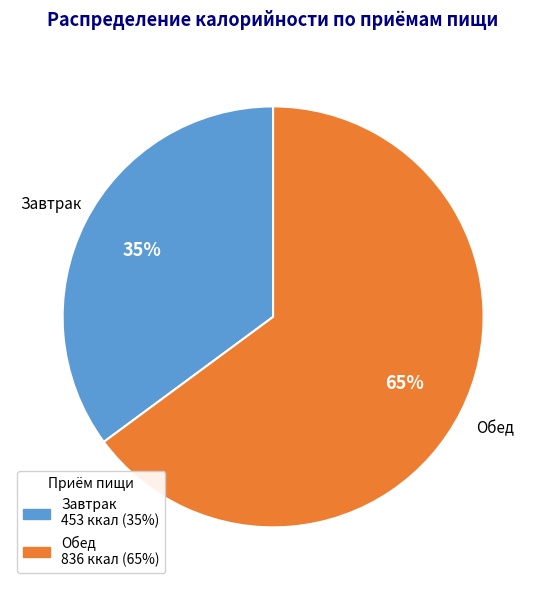

Is Обед the majority of the pie?

Yes